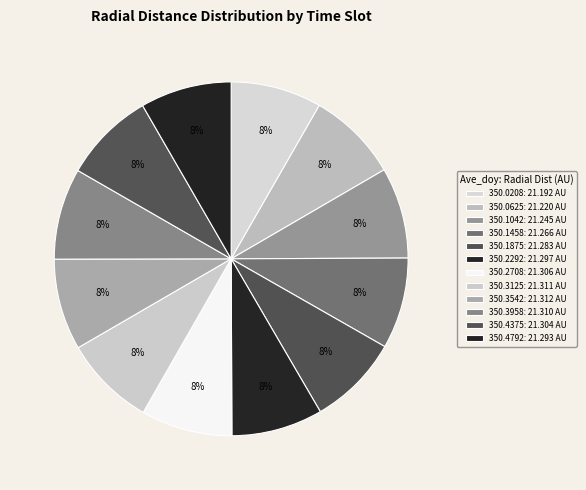

Which slice is the largest?

350.3542